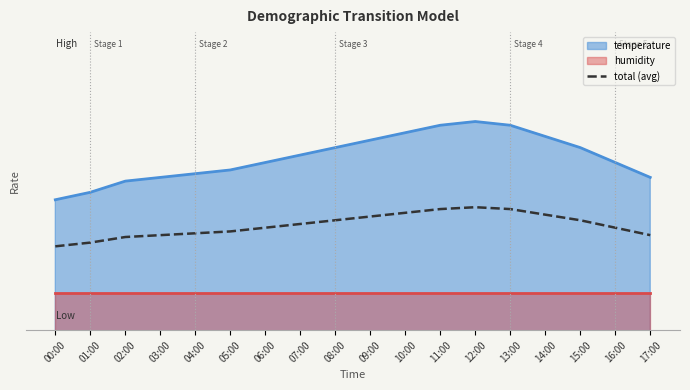

What is the minimum value shown in the chart?

11.2